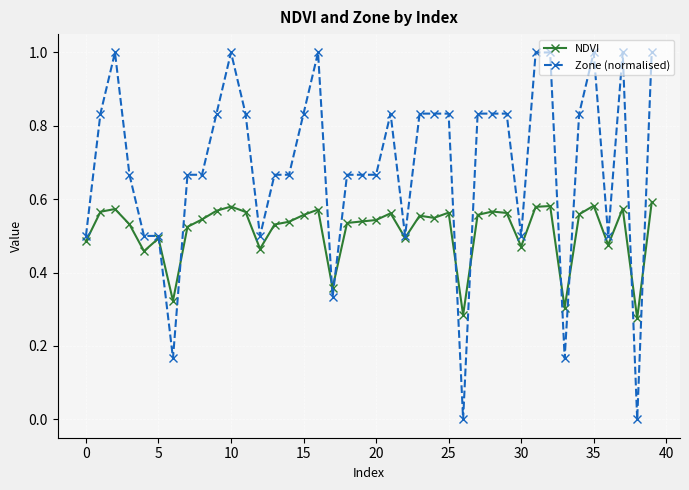

Which series has the largest total across all categories?

Zone (normalised)